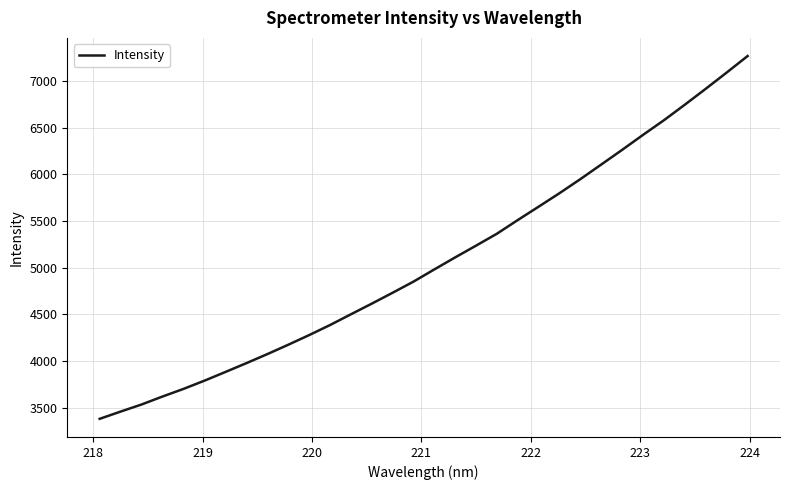

What is the difference between the maximum and minimum values?

3891.9